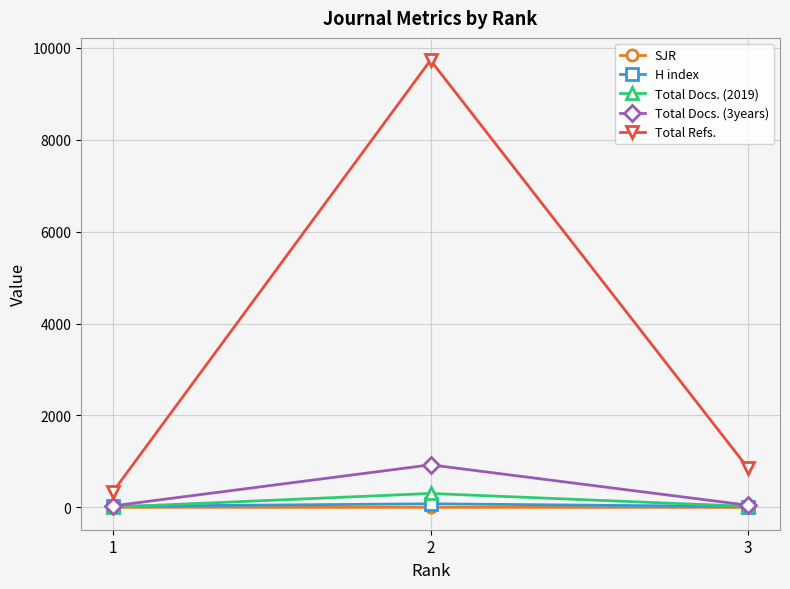

What is the average value of the Total Refs. series?

3638.7